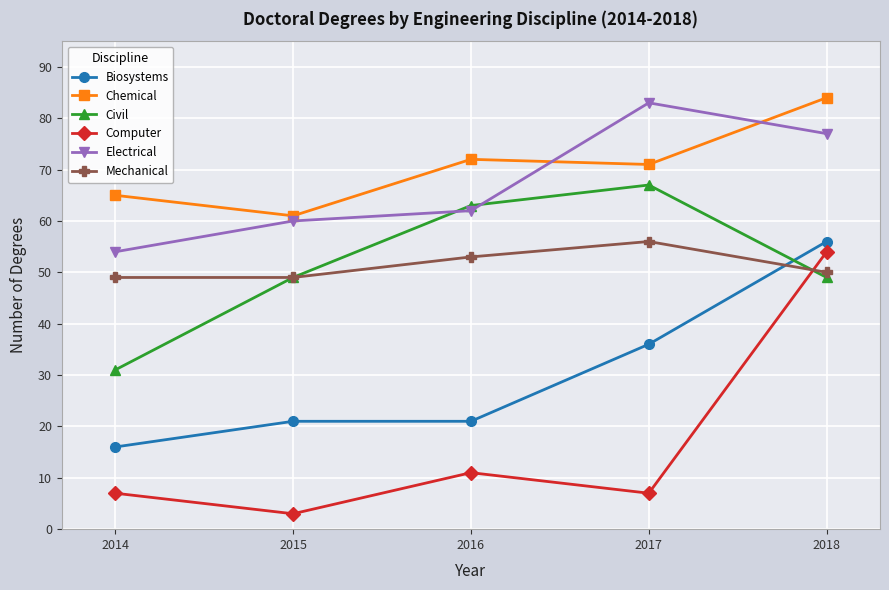

How many intersections are there between Mechanical and Computer?

1